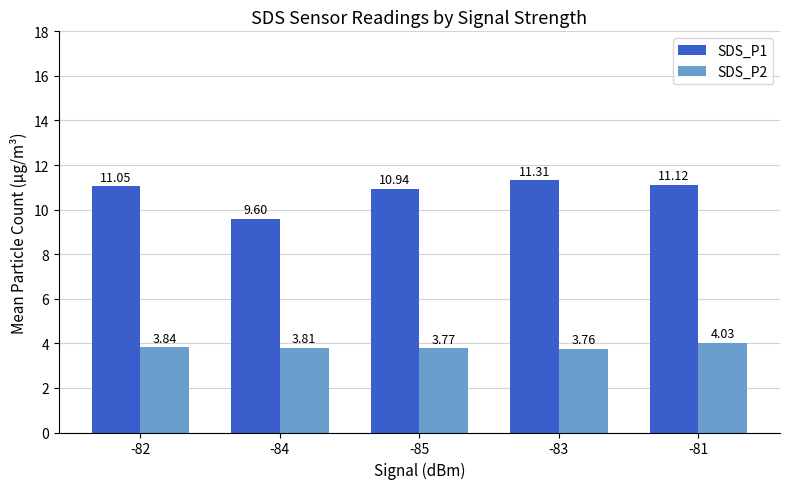

Which category has the highest value in the SDS_P2 series?

-81